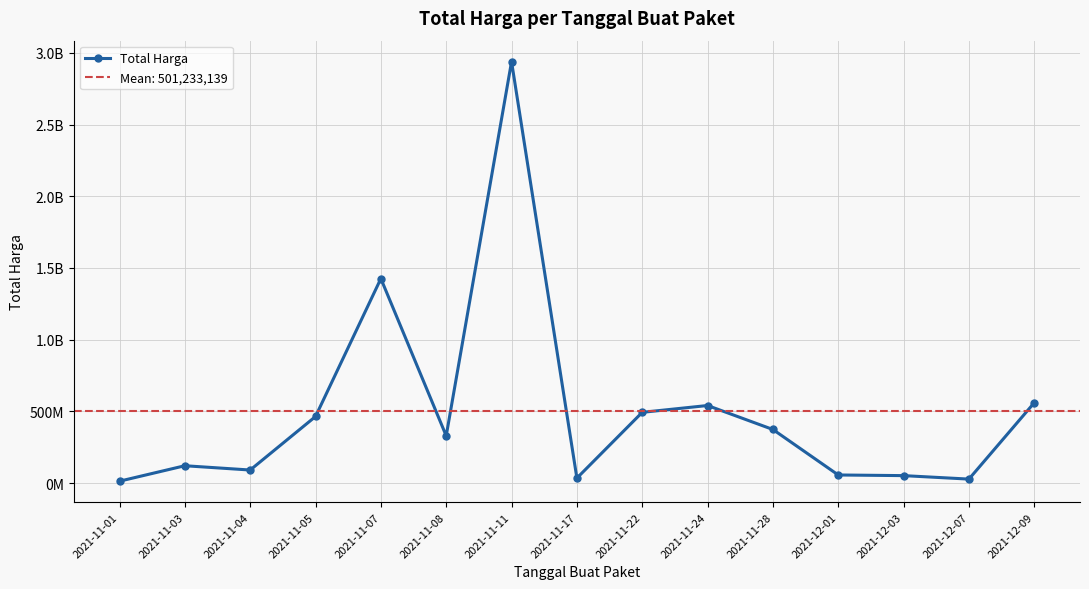

Which label corresponds to the largest value in the chart?

2021-11-11